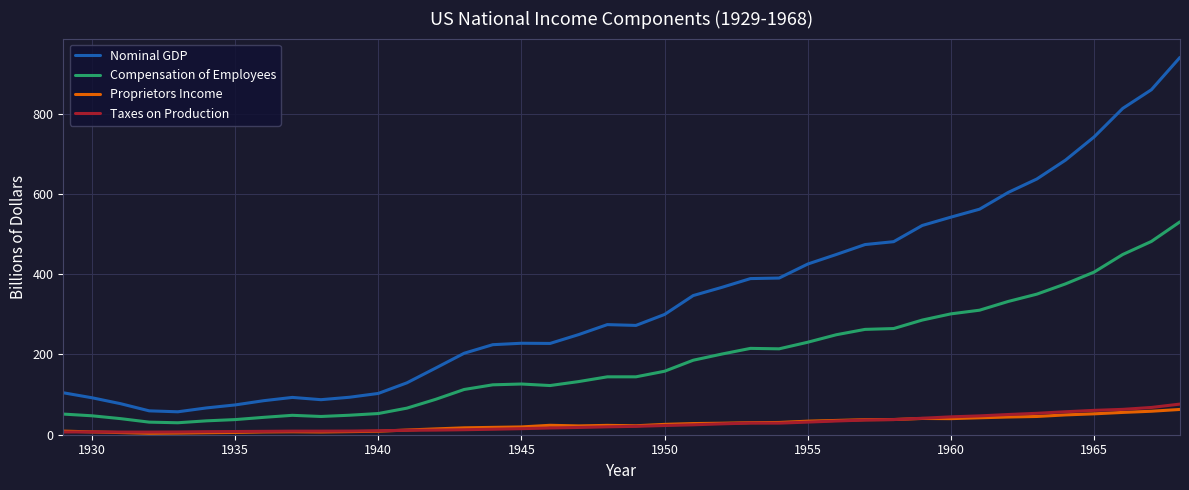

Which series has the largest total across all categories?

Nominal GDP